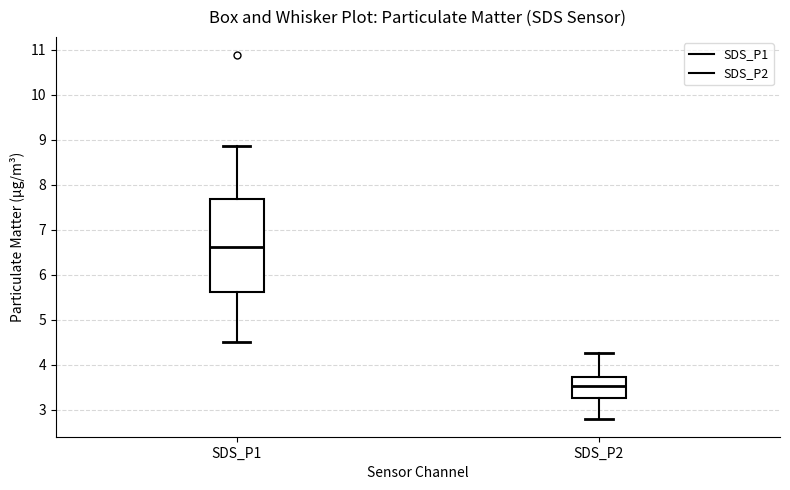

Which box is the tallest, from its lower edge to its upper edge?

SDS_P1